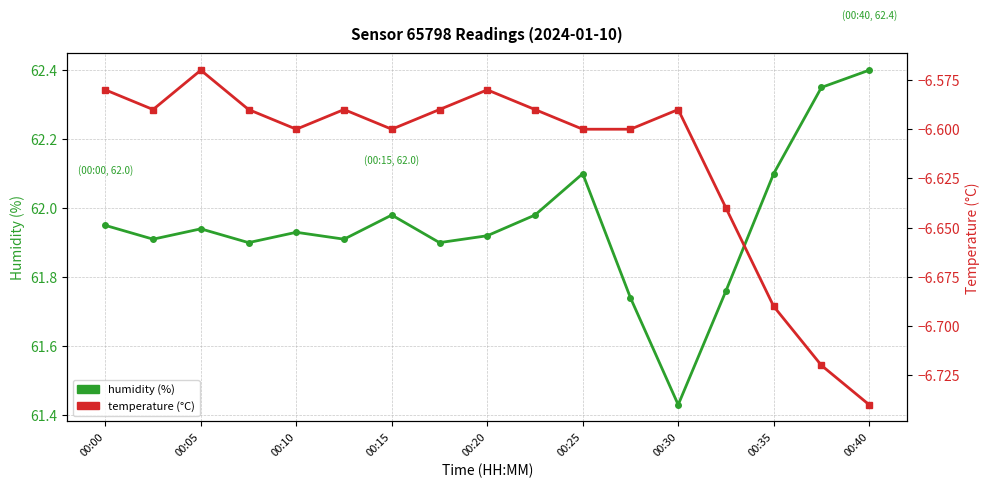

At which category is the sum across all series the highest?

00:40